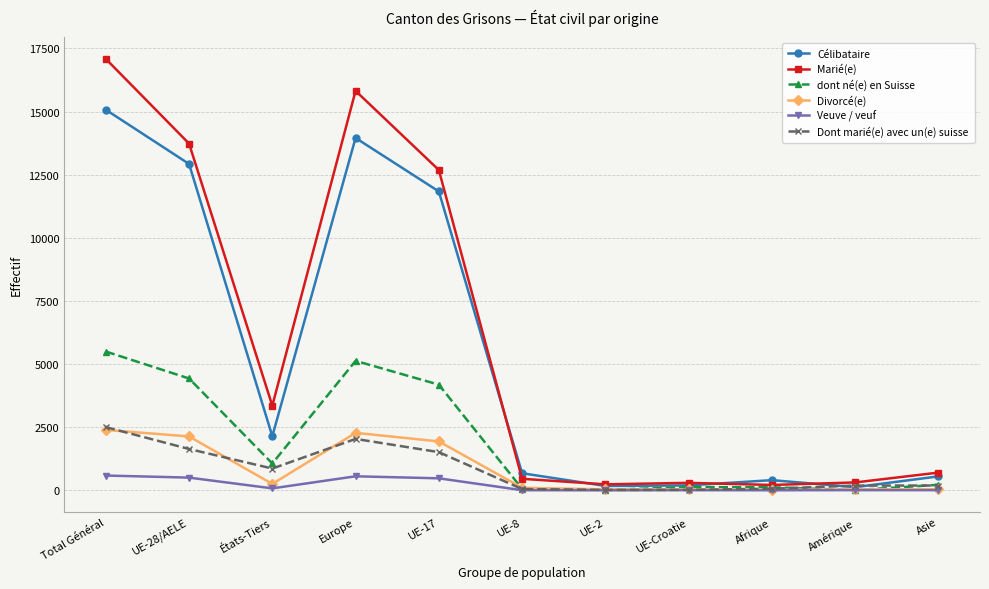

What position from the right is UE-28/AELE?

10